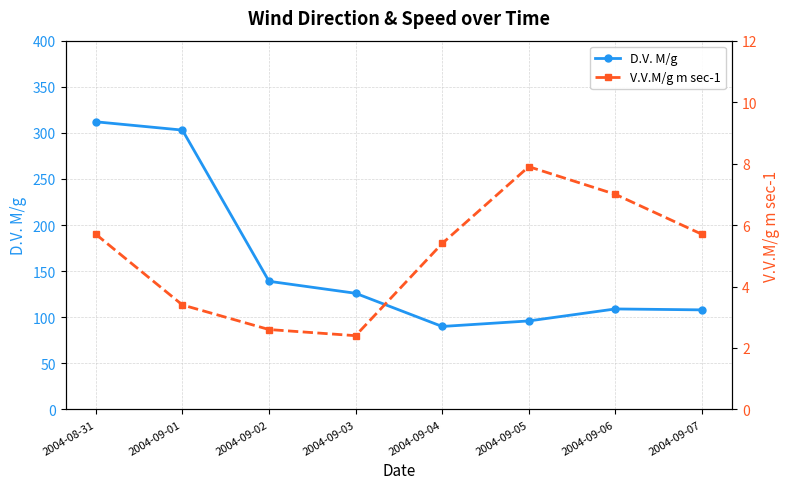

Reading left to right, transcribe all the data shown in this chart.

D.V. M/g: 2004-08-31=312.0	2004-09-01=303.0	2004-09-02=139.0	2004-09-03=126.0	2004-09-04=90.0	2004-09-05=96.0	2004-09-06=109.0	2004-09-07=108.0
V.V.M/g m sec-1: 2004-08-31=5.7	2004-09-01=3.4	2004-09-02=2.6	2004-09-03=2.4	2004-09-04=5.4	2004-09-05=7.9	2004-09-06=7.0	2004-09-07=5.7